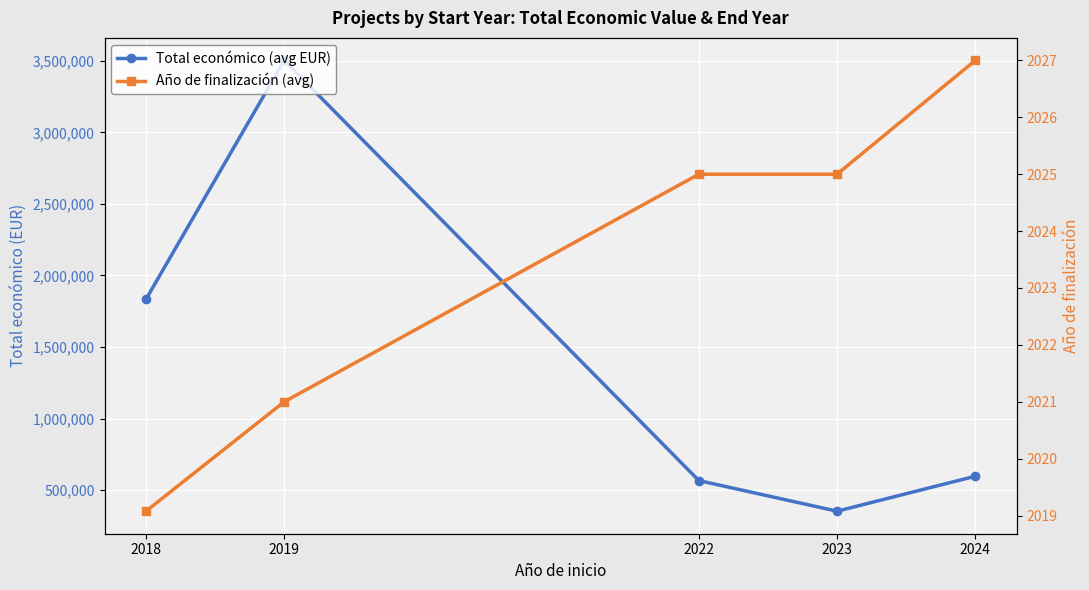

Rank the categories by Total económico (avg EUR) value from lowest to highest.

2023, 2022, 2024, 2018, 2019